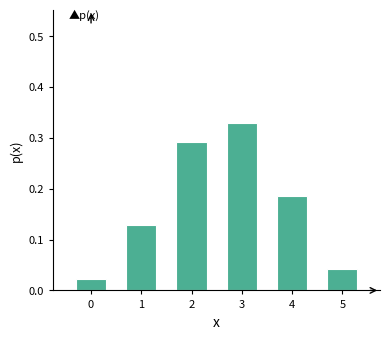

The value at 3 is 0.5. True or false?

False